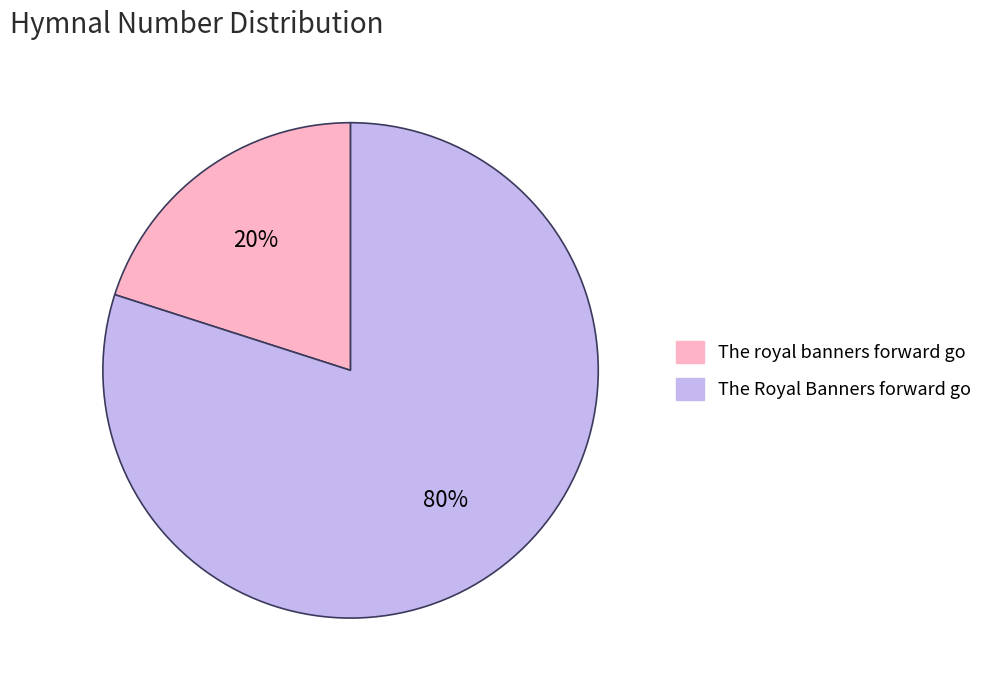

Do The Royal Banners forward go and The royal banners forward go together represent more than half of the pie?

Yes